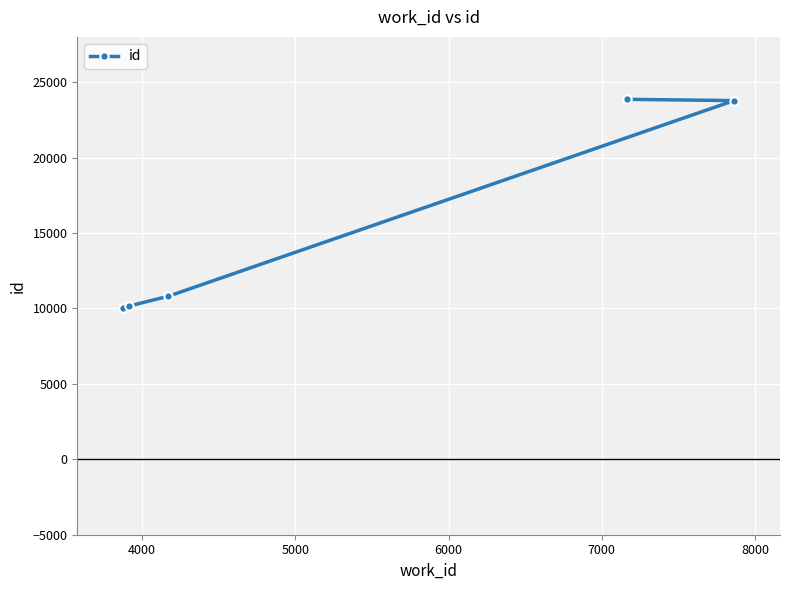

What is the difference between the maximum and minimum values?

13818